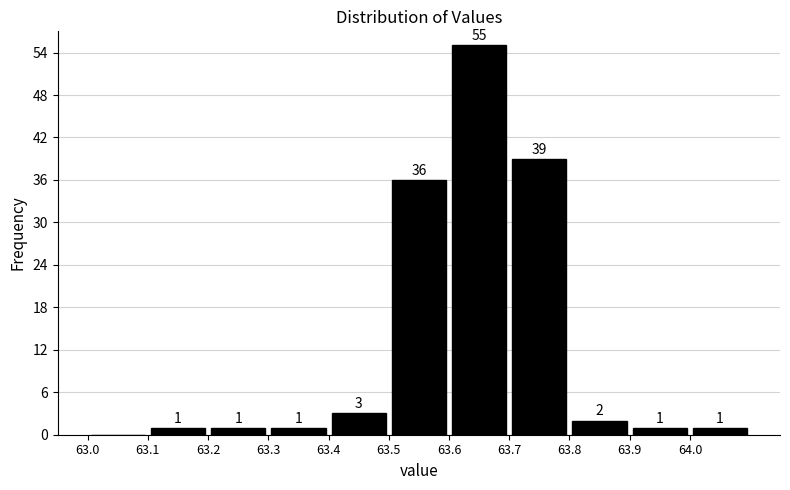

Which range on the x-axis has the tallest bar?

63.6 to 63.7